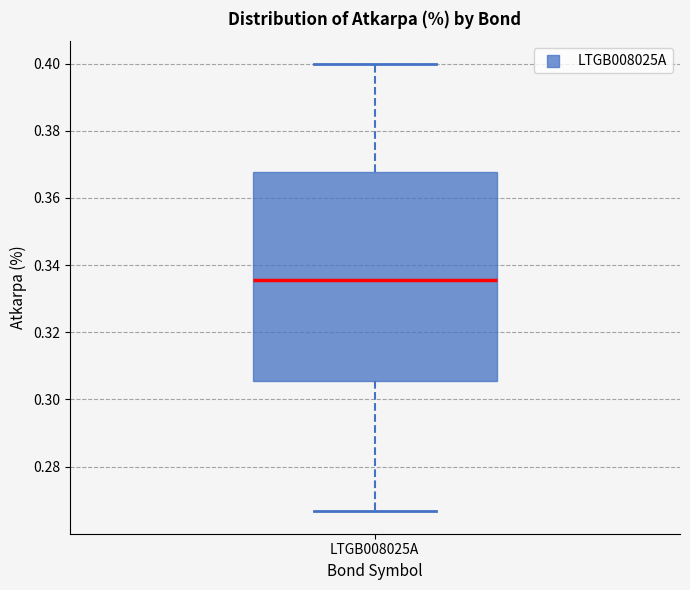

Transcribe this box plot: give where the median line is, the range the box spans, and where the two whiskers end, as read against the y-axis. The values are not printed on the chart, so give them approximately, as read against the axis.

median 0.336, box 0.306 to 0.368, whiskers 0.266 to 0.400